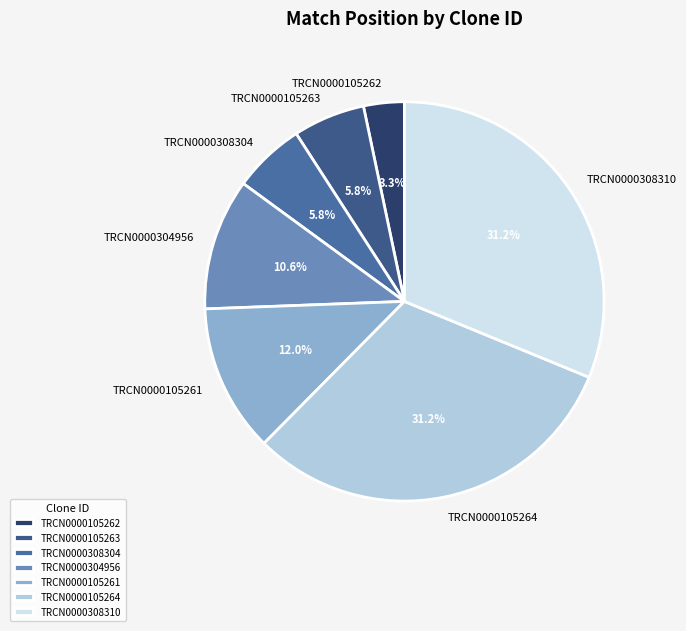

Is it true that TRCN0000308310 is 31% of the pie?

True